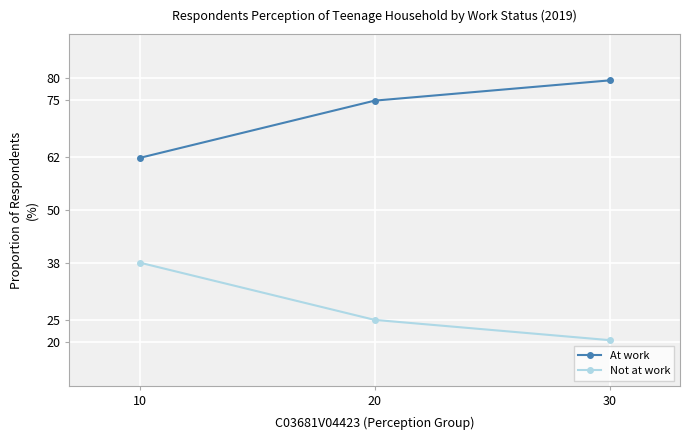

Reading right to left, extract all data points from this chart.

At work: 79.5	74.9	61.9
Not at work: 20.5	25.1	38.1